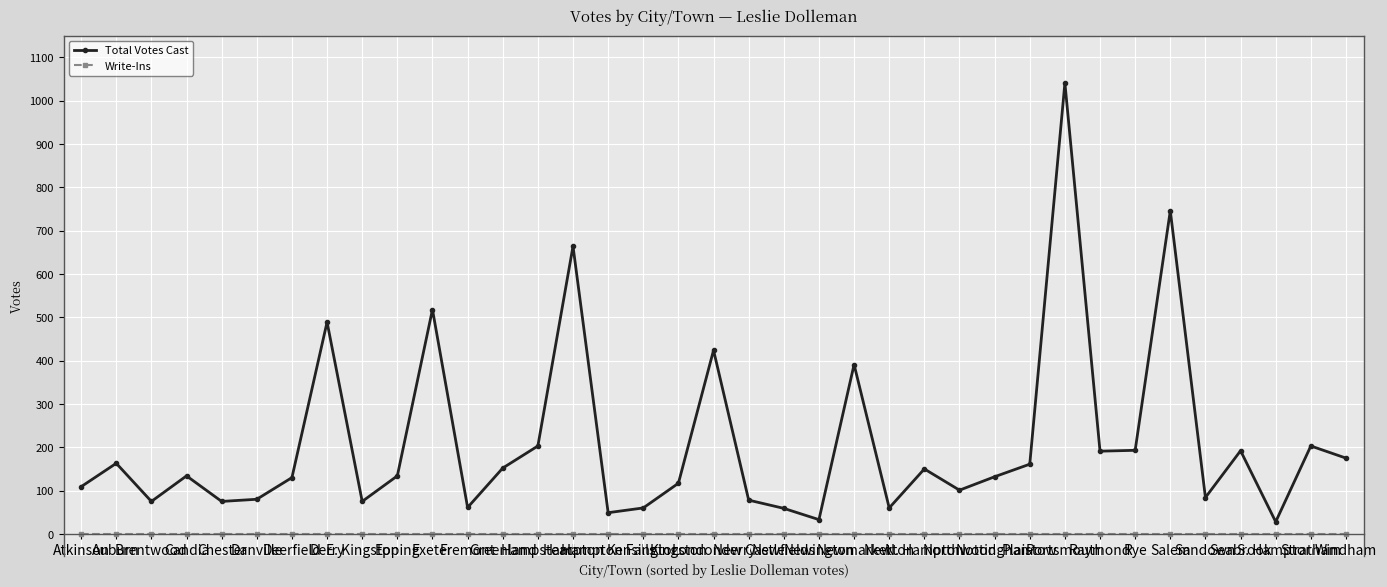

True or false: Write-Ins and Total Votes Cast intersect in this chart.

False